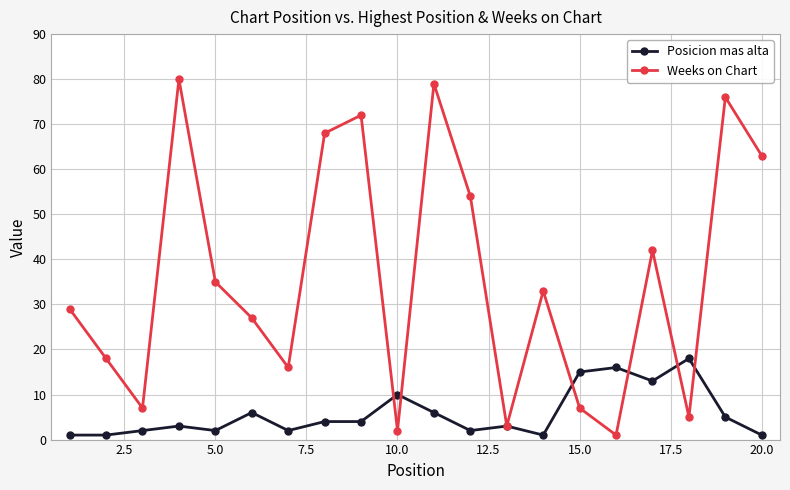

True or false: Posicion mas alta has more than 2 interior local peaks.

True